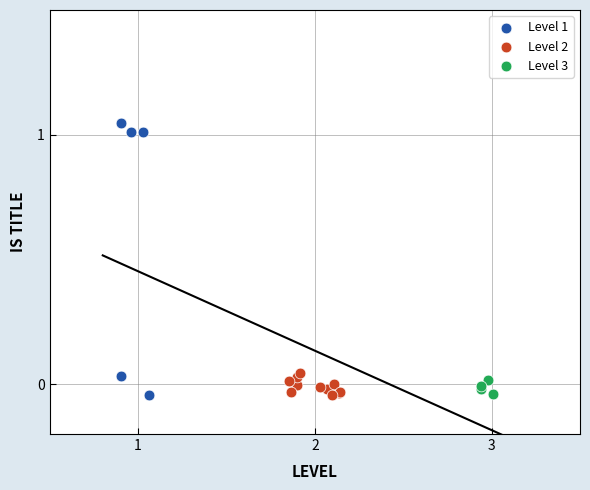

Which series has the widest spread of Y values?

Level 1